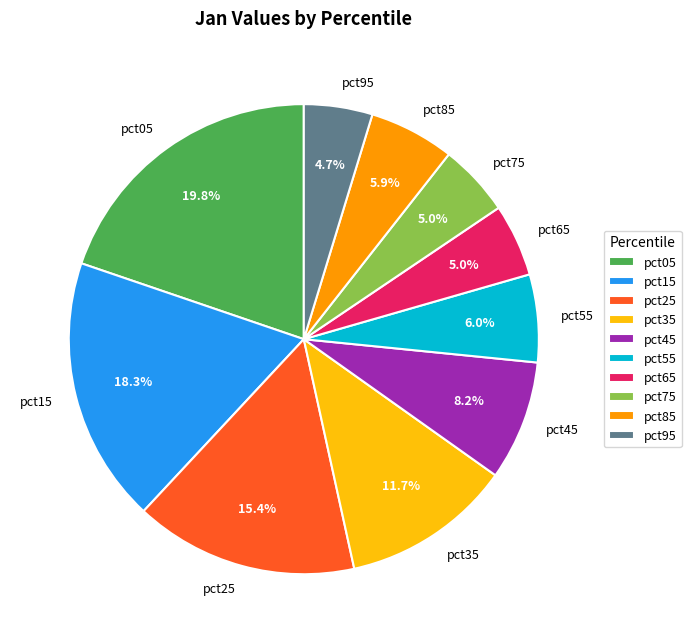

What percentage do pct35 and pct95 together represent?

16.4%